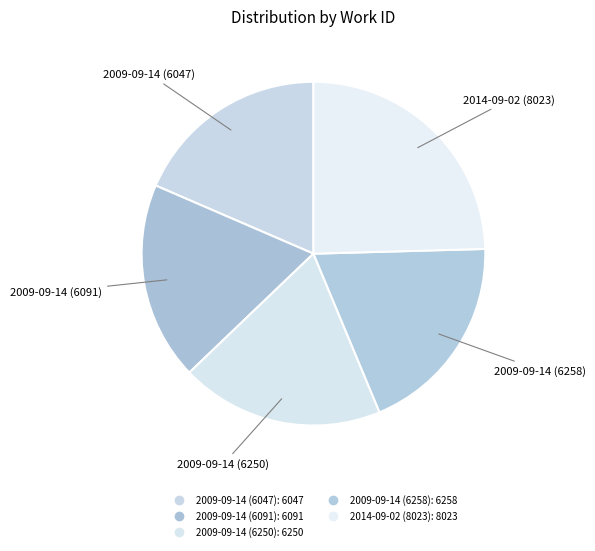

Which category has the smallest portion of the pie?

2009-09-14 (6047)